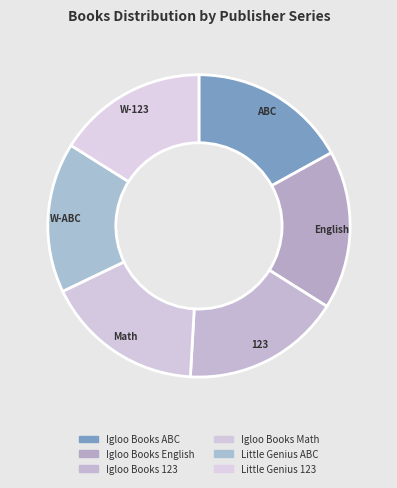

Count the number of slices in the pie.

6